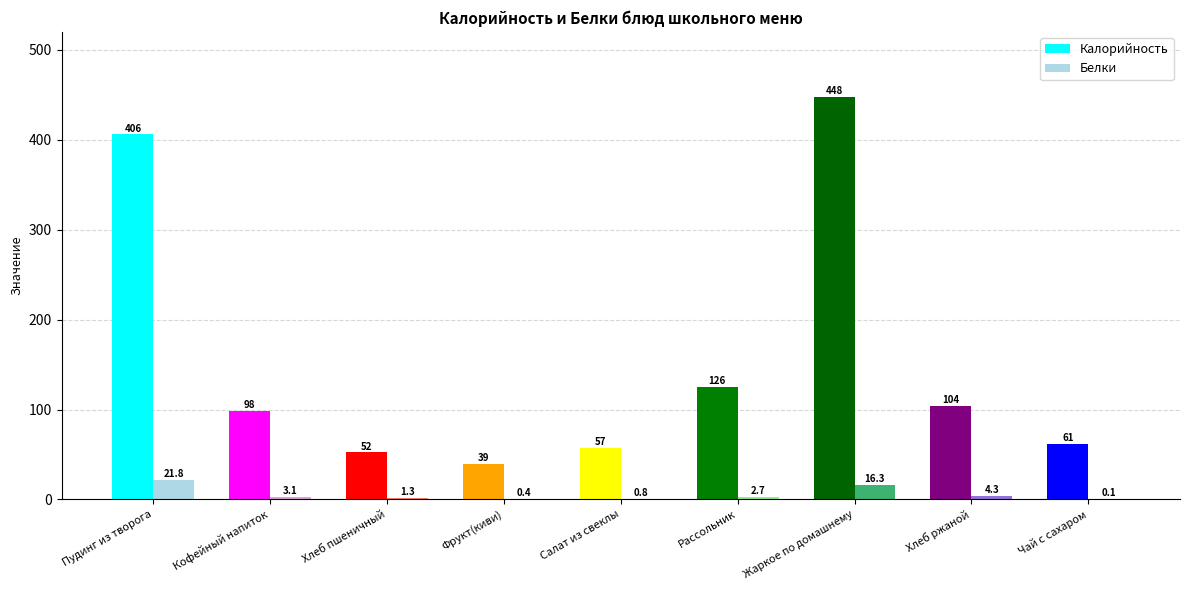

Is the value of Белки at Хлеб ржаной greater than the value of Калорийность at Чай с сахаром?

No